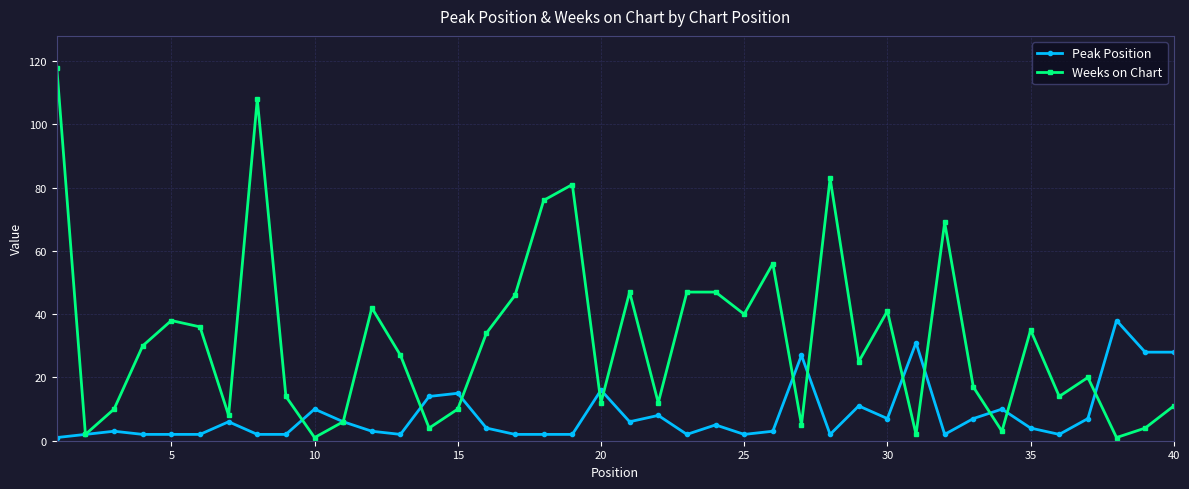

What is the highest value of the Weeks on Chart series?

118